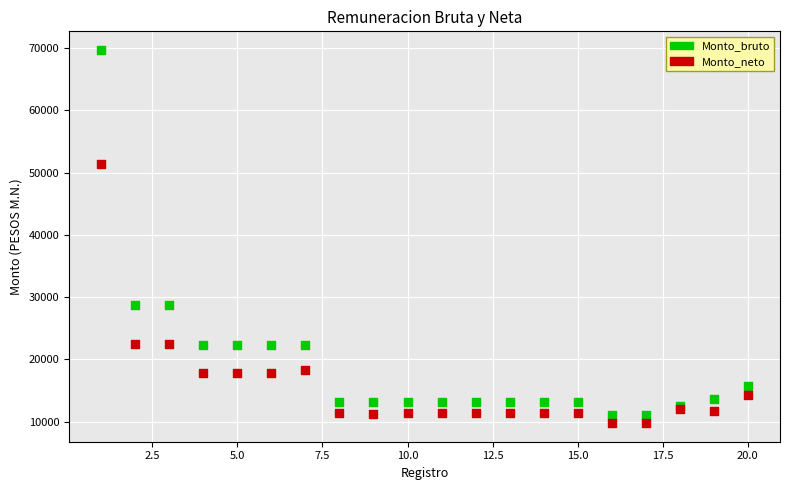

What is the X range (max minus min) for the scatter plot?

19.0